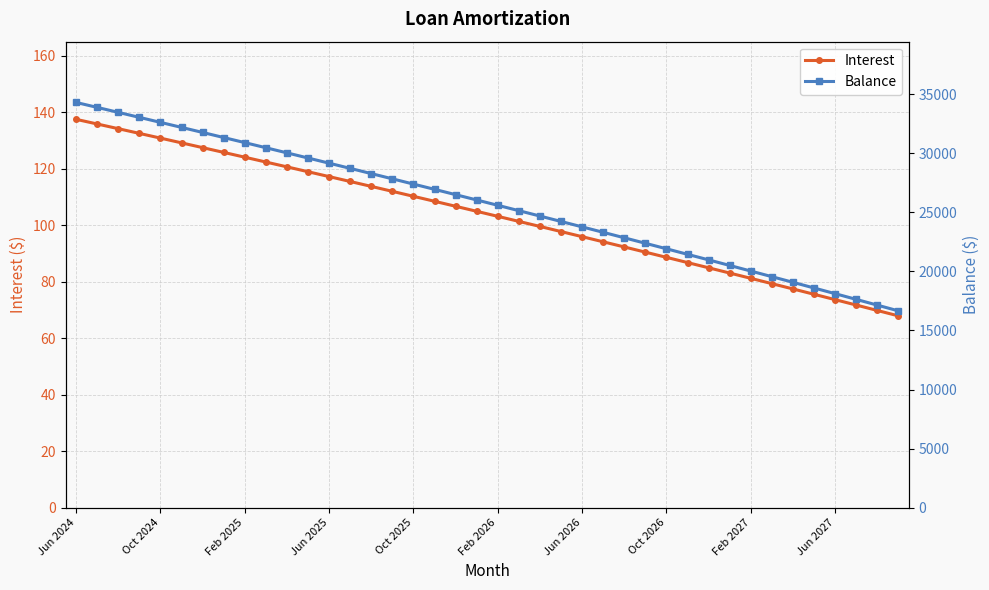

Which series has the largest total across all categories?

Balance